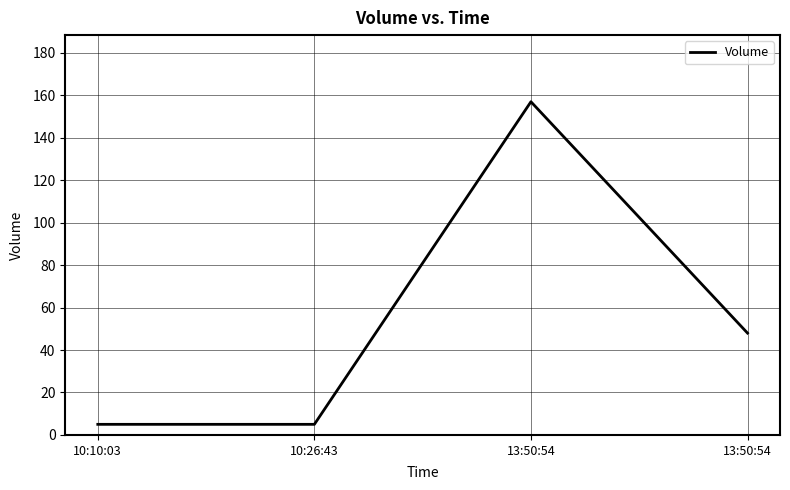

Reading left to right, what are all the values shown in this chart?

5	5	157	48